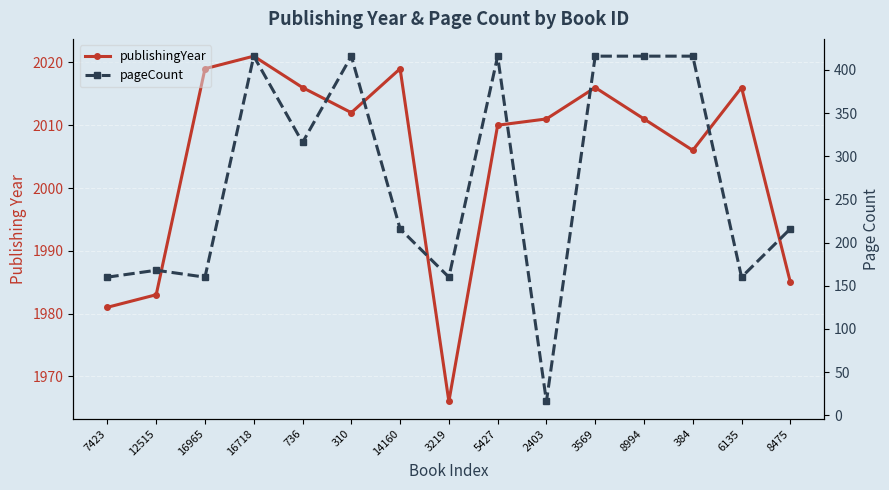

Does the chart display data point markers on the line(s)?

Yes